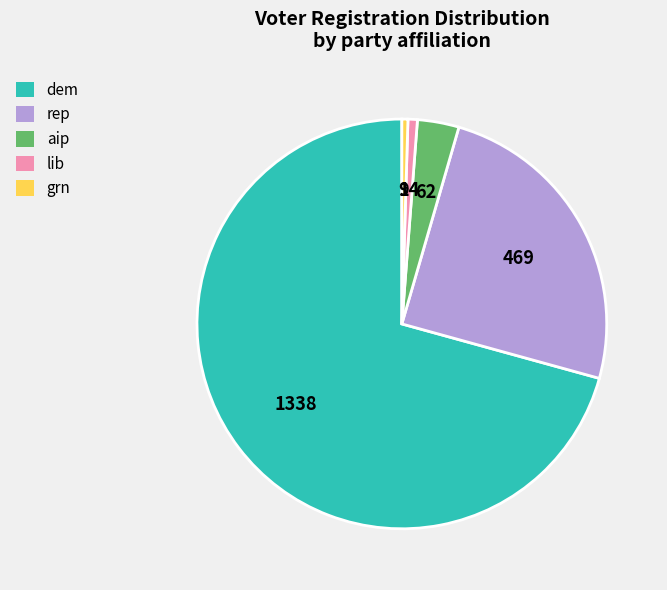

Which category has the biggest portion of the pie?

dem